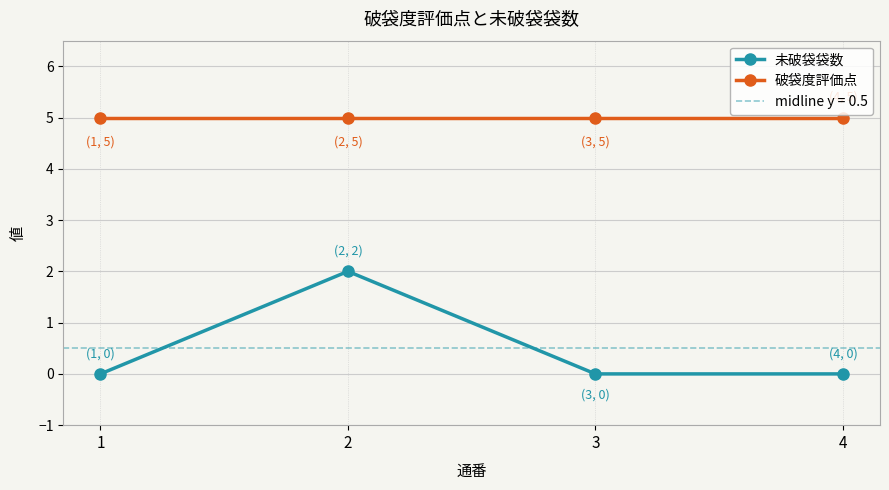

How many distinct data groups are displayed?

2